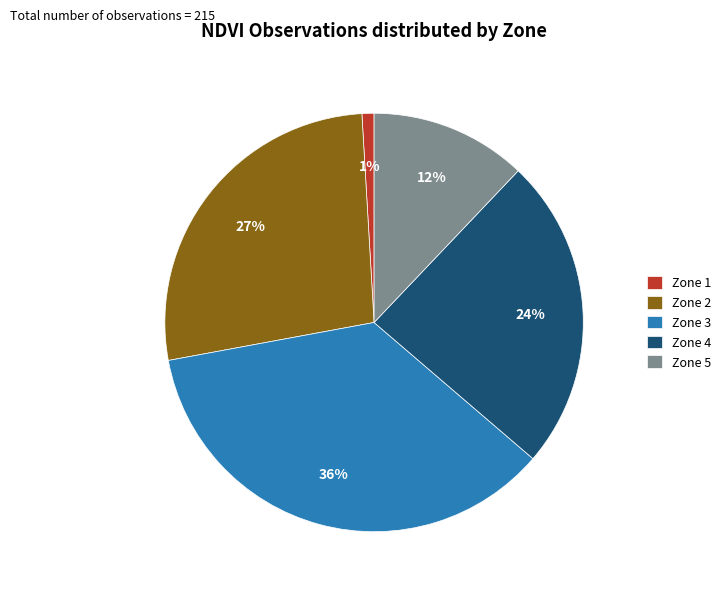

Is it true that Zone 3 is 36% of the pie?

True